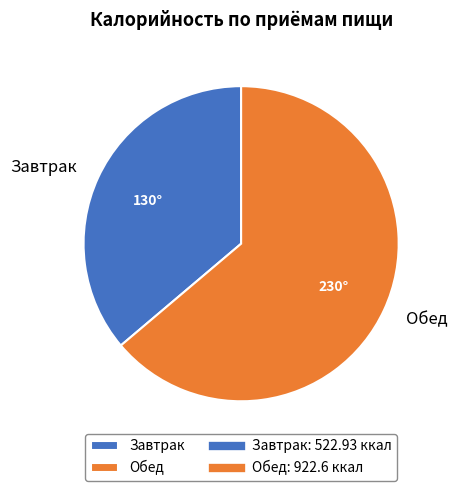

Which slice represents more than half of the pie?

Обед